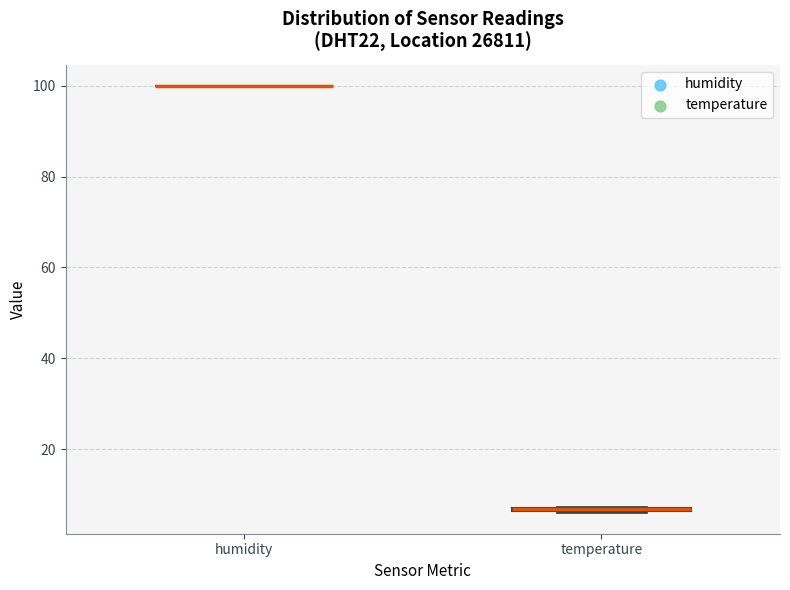

Where is the lower edge of the box for temperature on the y-axis? The values are not printed on the chart, so give them approximately, as read against the axis.

6